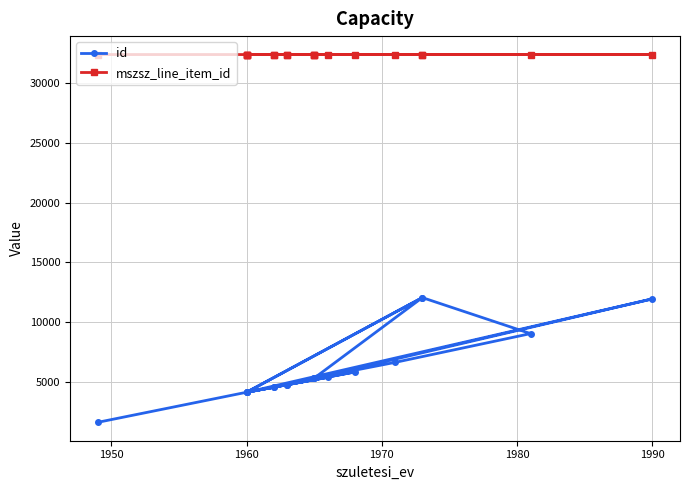

How many data points in mszsz_line_item_id are less than 32391?

8